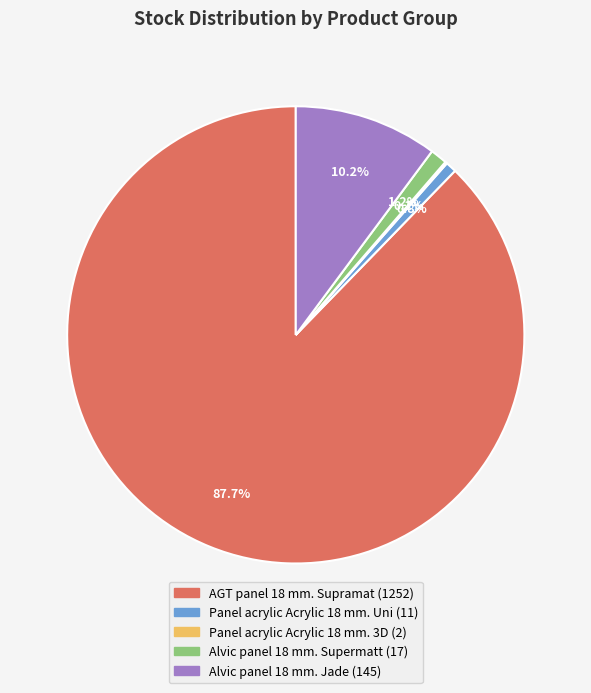

To the nearest percent, what is the average slice percentage?

20%